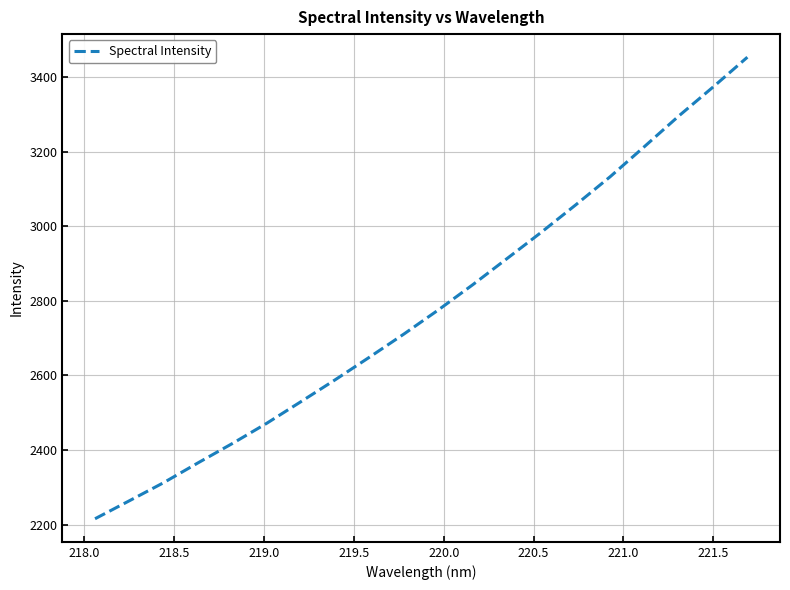

What is the difference between the maximum and minimum values?

1237.2